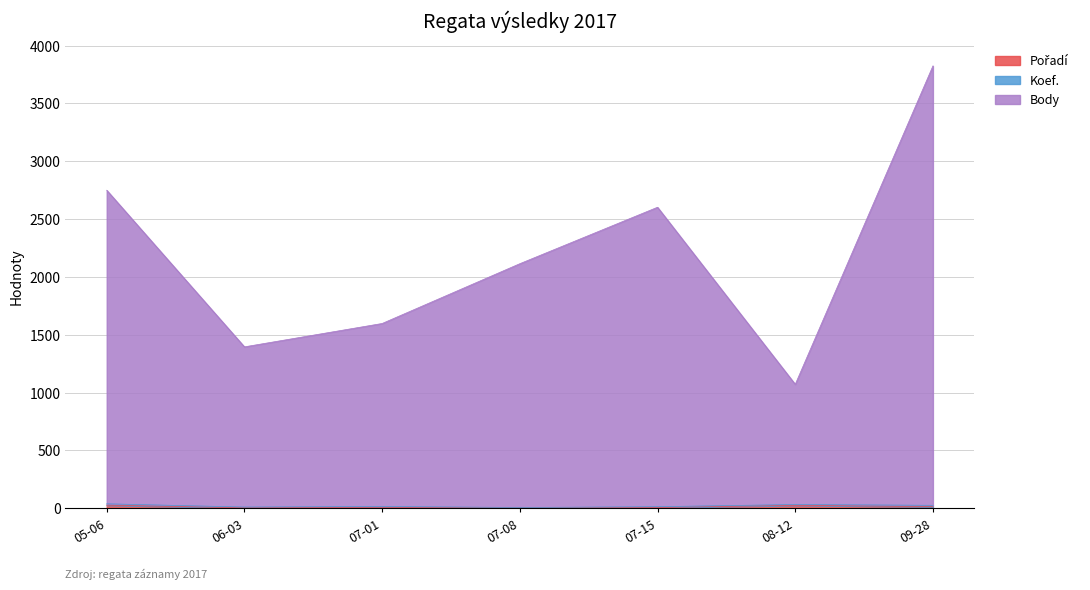

At which category is the sum across all series the highest?

09-28